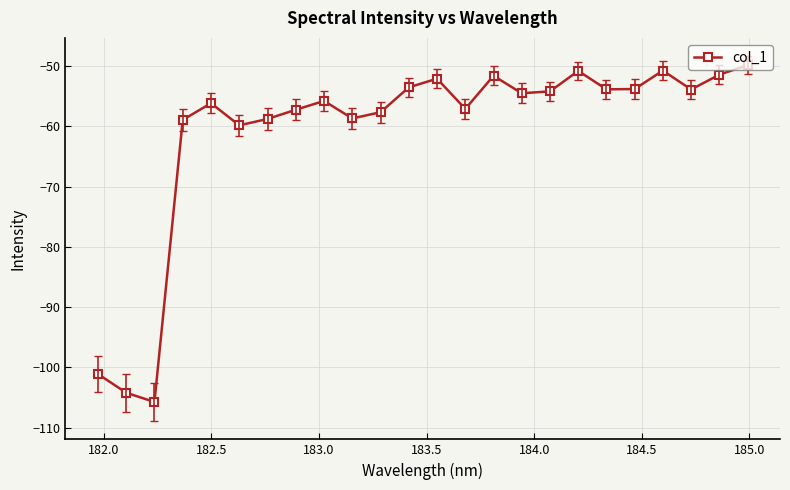

True or false: there are more than 2 points higher than both neighbors.

True